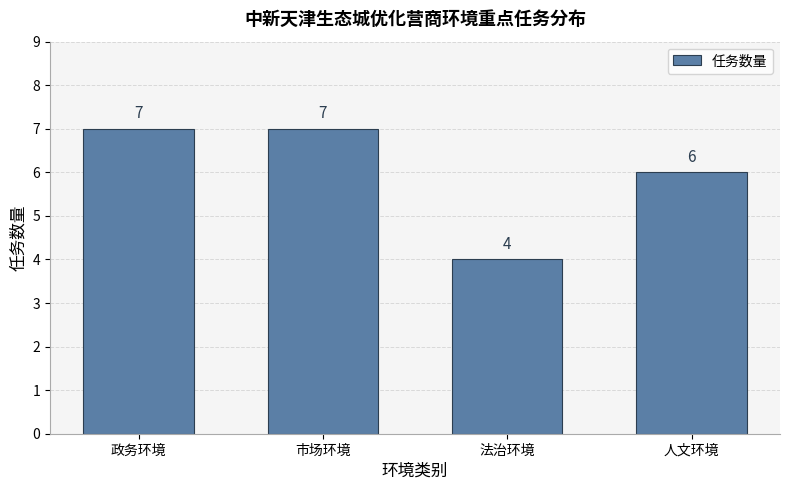

Reading left to right, what are all the values shown in this chart?

7	7	4	6